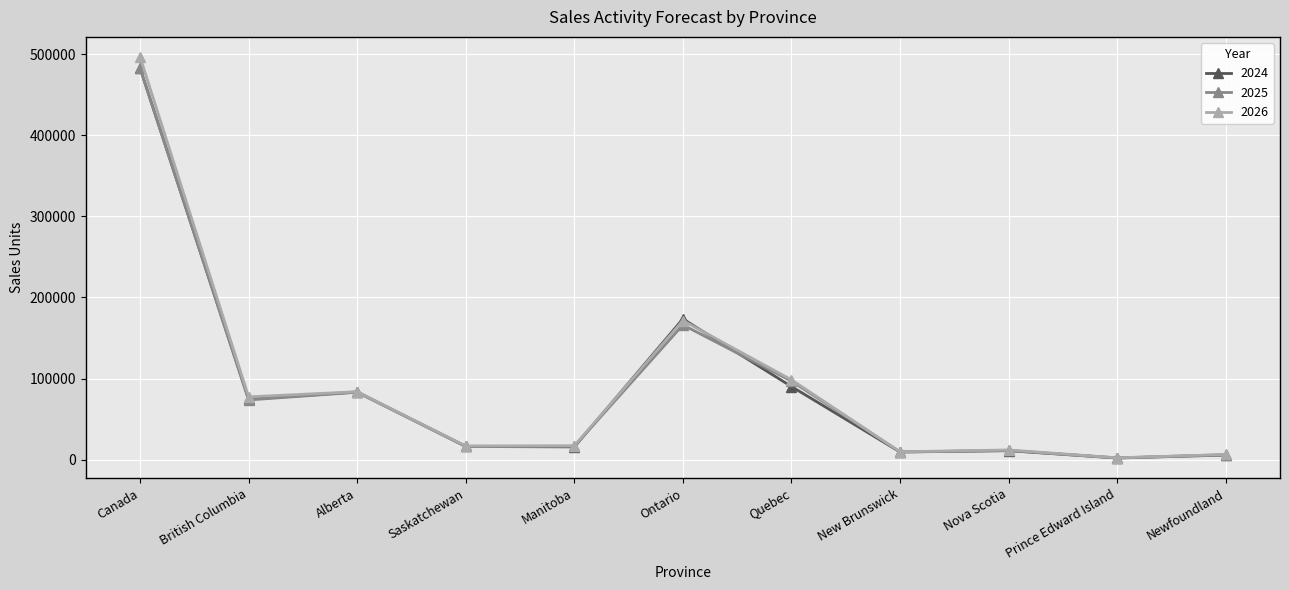

What is the total value across all series at British Columbia?

225569.2